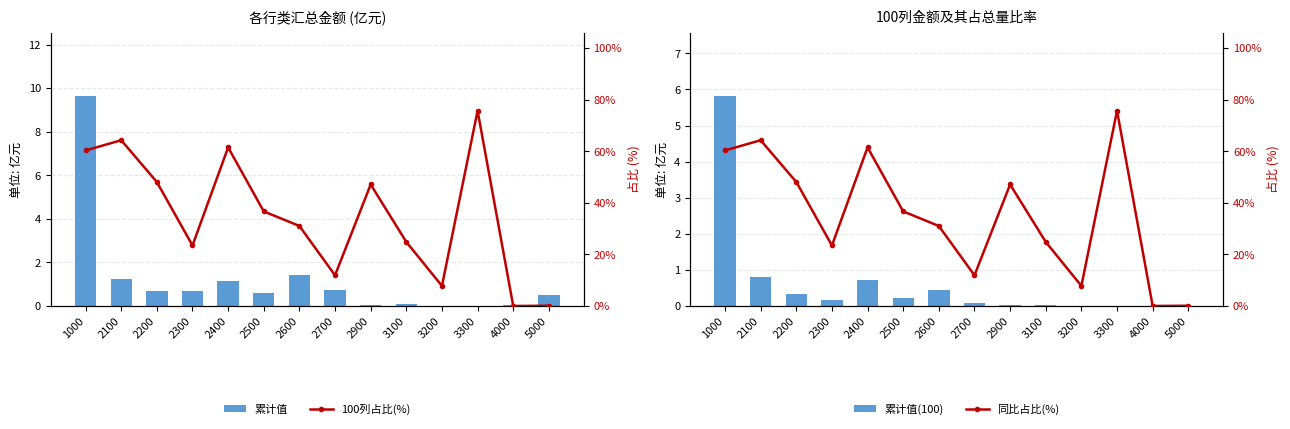

How many data points in 同比占比(%) are above 36?

7